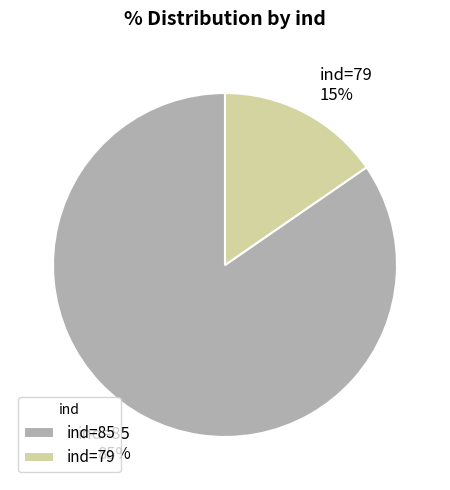

Which slice is the largest?

ind=85